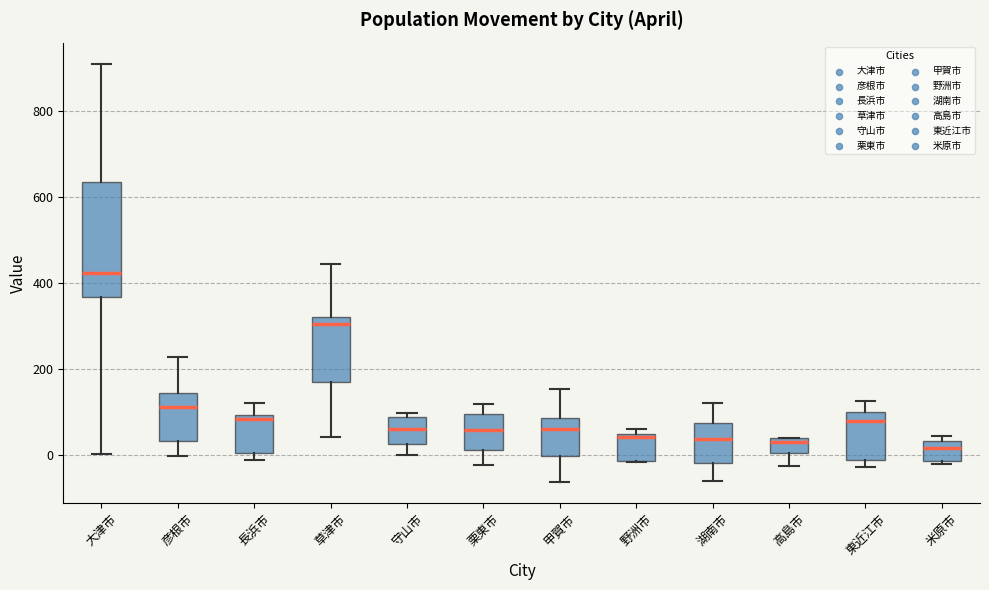

Reading left to right, transcribe this box plot: for each box, give where its median line is, the range the box spans, and where its two whiskers end, as read against the y-axis. The values are not printed on the chart, so give them approximately, as read against the axis.

大津市: median 420, box 360 to 640, whiskers 0 to 920
彦根市: median 120, box 40 to 140, whiskers 0 to 220
長浜市: median 80, box 0 to 100, whiskers -20 to 120
草津市: median 300, box 180 to 320, whiskers 40 to 440
守山市: median 60, box 20 to 80, whiskers 0 to 100
栗東市: median 60, box 20 to 100, whiskers -20 to 120
甲賀市: median 60, box 0 to 80, whiskers -60 to 160
野洲市: median 40, box -20 to 40, whiskers -20 to 60
湖南市: median 40, box -20 to 80, whiskers -60 to 120
高島市: median 40 (just below the box's upper edge), box 0 to 40, whiskers -20 to 40
東近江市: median 80, box -20 to 100, whiskers -20 (just below the box's lower edge) to 120
米原市: median 20, box -20 to 40, whiskers -20 (just below the box's lower edge) to 40 (just above the box's upper edge)